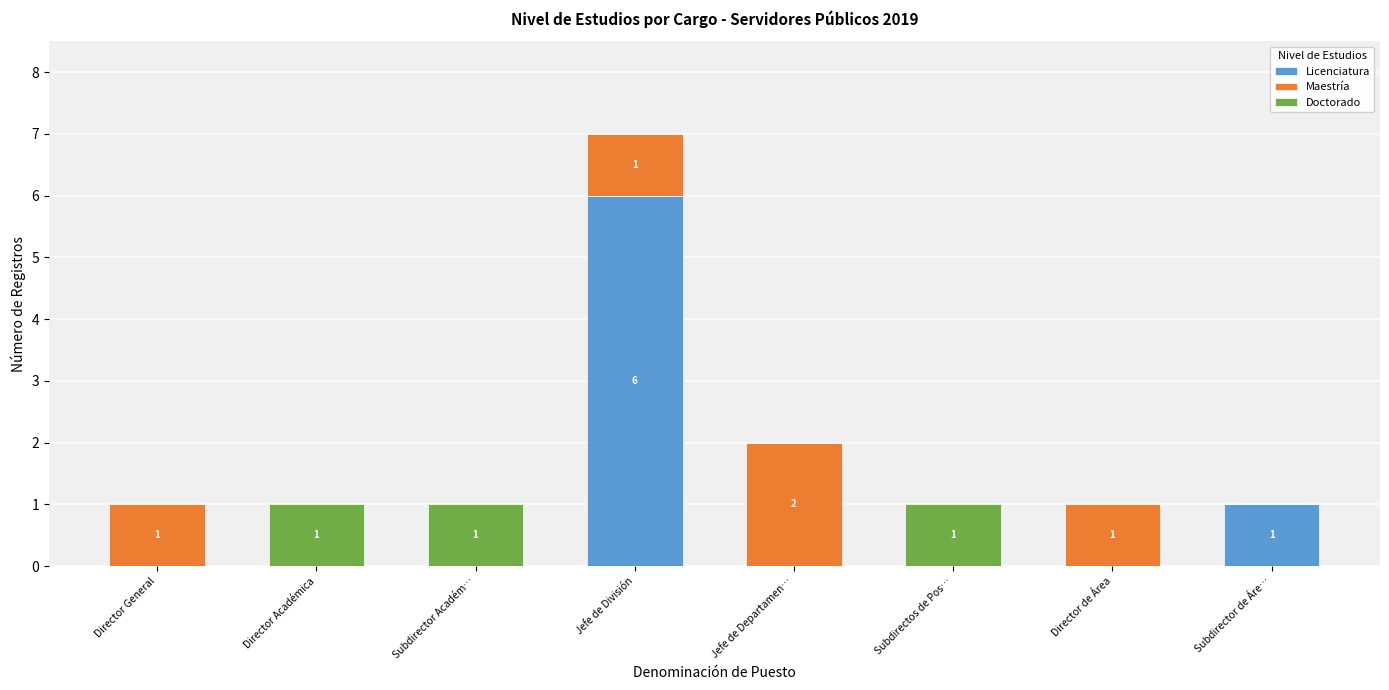

Count the number of data series in this chart.

3